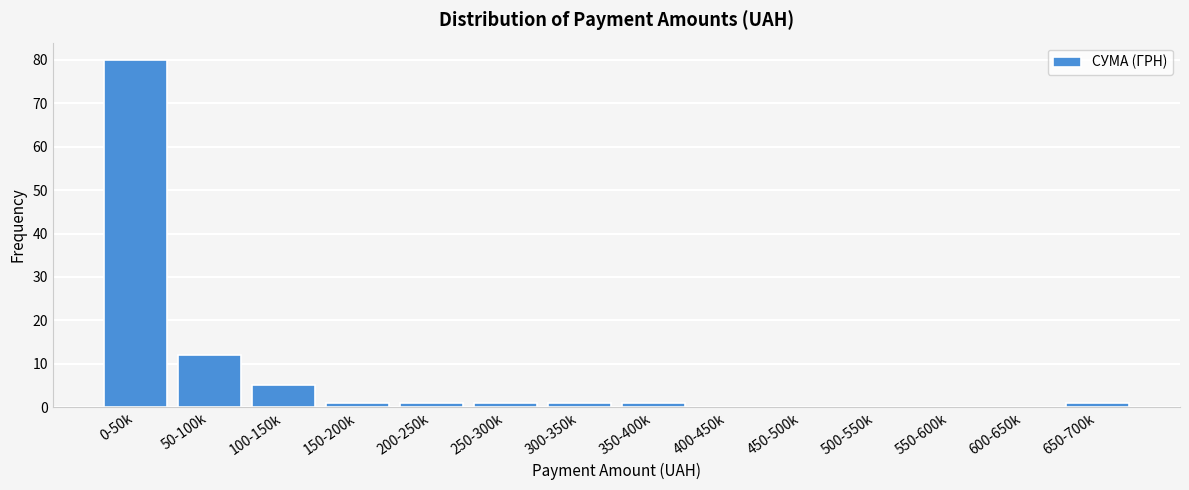

Reading left to right, transcribe all the data shown in this chart.

0-50k=80	50-100k=12	100-150k=5	150-200k=1	200-250k=1	250-300k=1	300-350k=1	350-400k=1	400-450k=0	450-500k=0	500-550k=0	550-600k=0	600-650k=0	650-700k=1